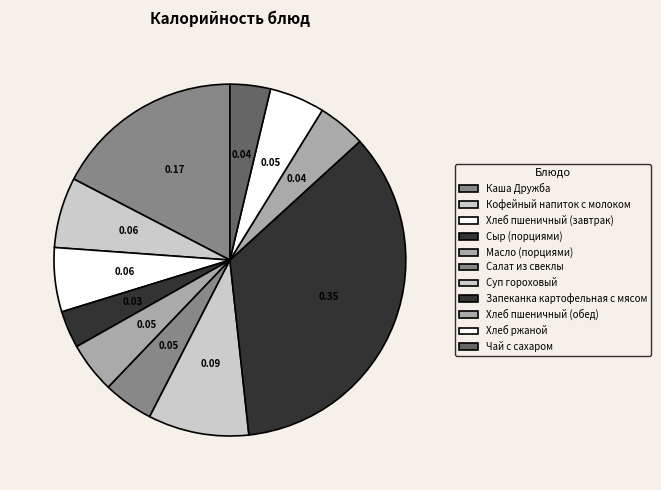

How many segments does this pie chart have?

11